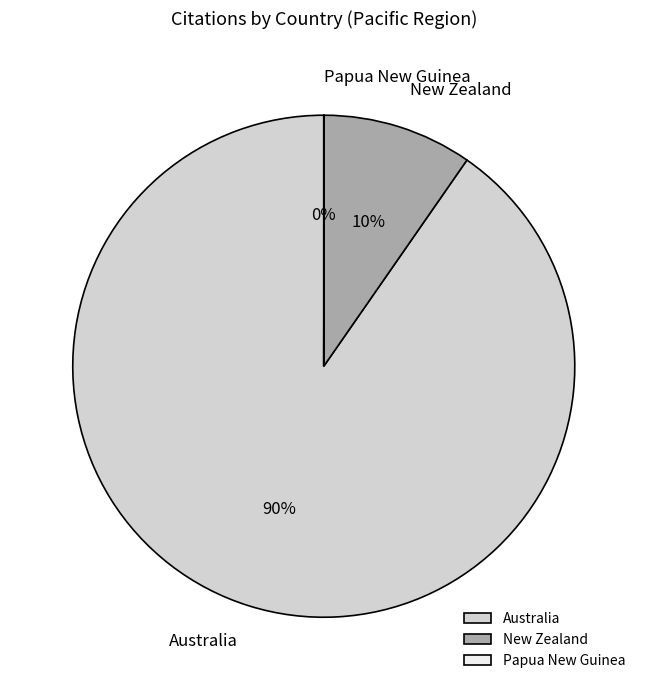

Which slice is the largest?

Australia